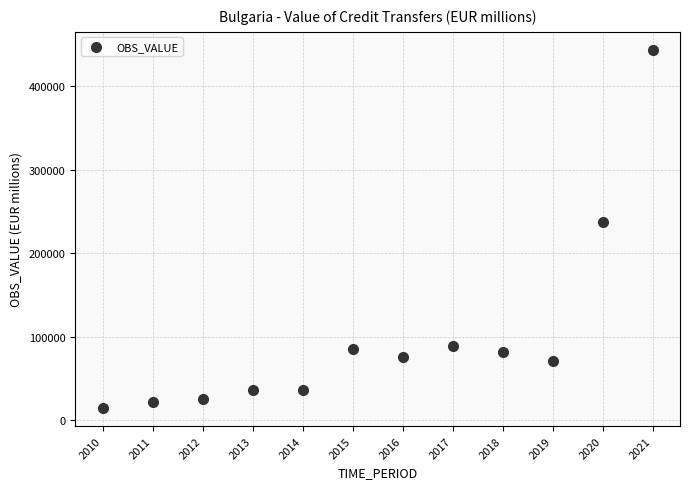

What Y value in the scatter plot is closest to 229140?

237858.9